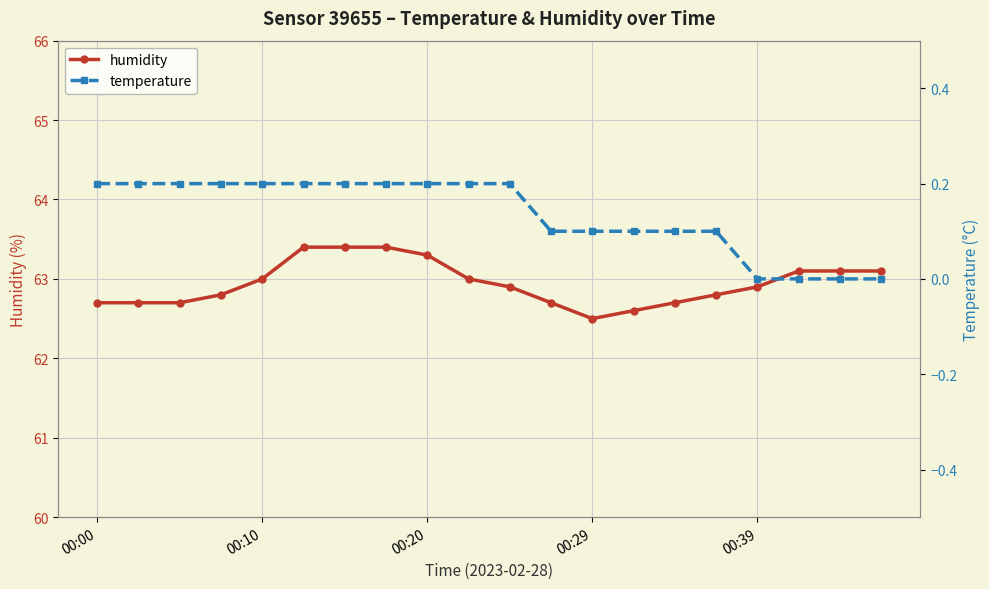

Where is humidity nearest to the value 62?

00:29